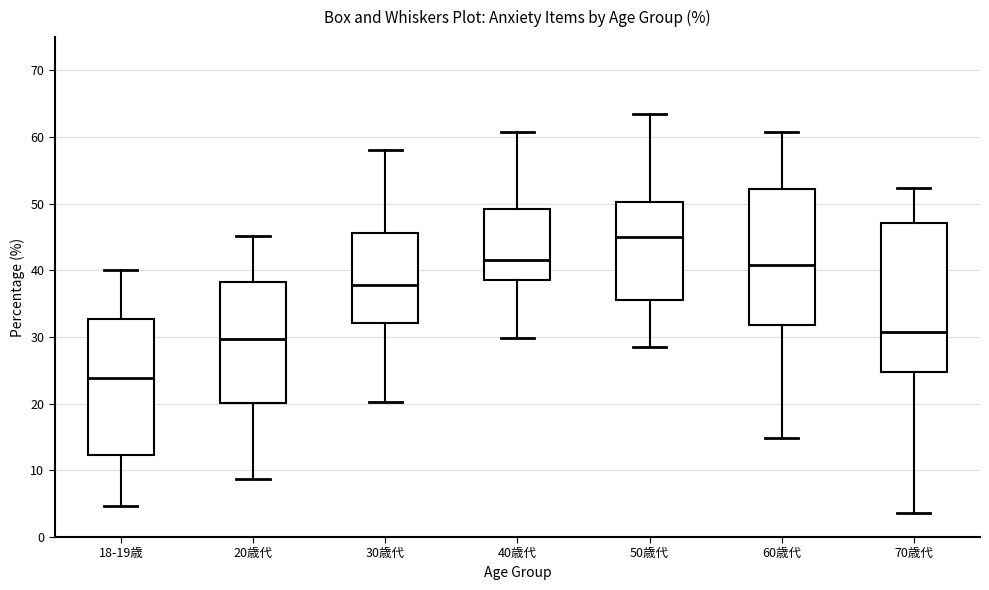

Reading left to right, read every box against the y-axis: the position of its median line, the range the box covers, and the ends of its whiskers. The values are not printed on the chart, so give them approximately, as read against the axis.

18-19歳: median 24, box 12 to 33, whiskers 5 to 40
20歳代: median 30, box 20 to 38, whiskers 9 to 45
30歳代: median 38, box 32 to 46, whiskers 20 to 58
40歳代: median 42, box 39 to 49, whiskers 30 to 61
50歳代: median 45, box 36 to 50, whiskers 29 to 64
60歳代: median 41, box 32 to 52, whiskers 15 to 61
70歳代: median 31, box 25 to 47, whiskers 4 to 52